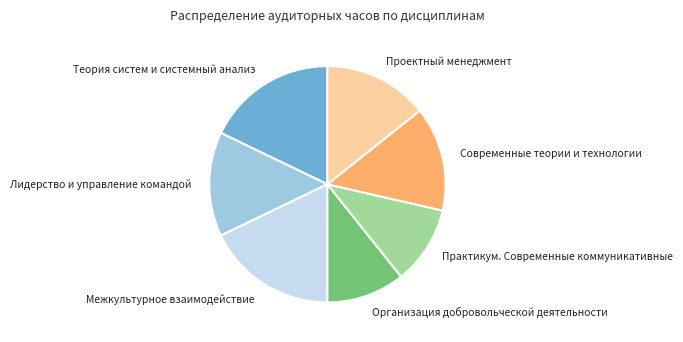

Count the number of slices in the pie.

7